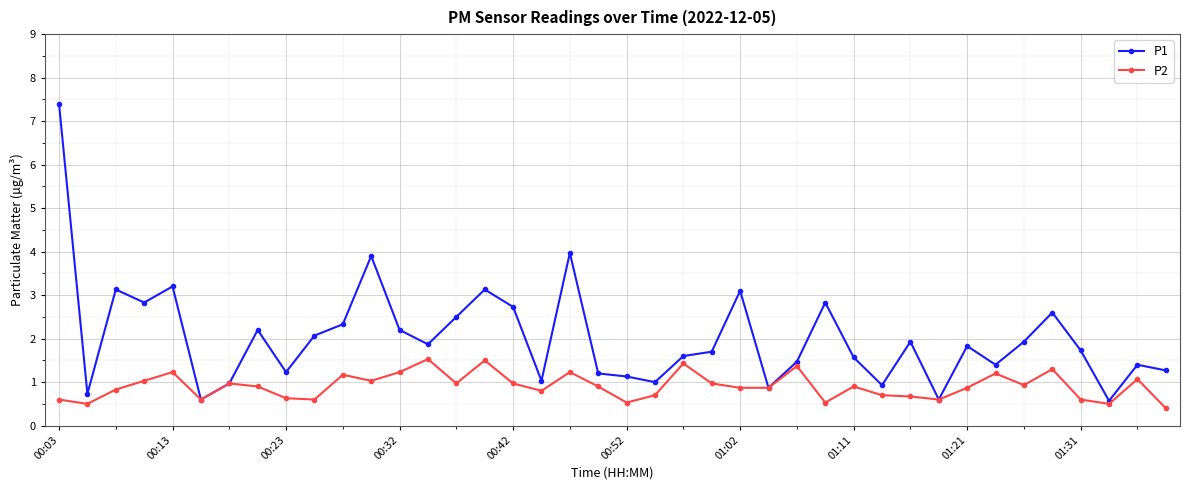

Which series has the largest total across all categories?

P1